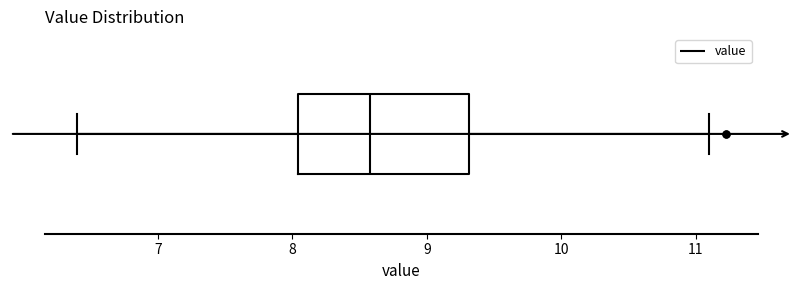

Read this box plot against the x-axis: the position of the median line, the range covered by the box, and the ends of both whiskers. The values are not printed on the chart, so give them approximately, as read against the axis.

median 8.6, box 8.0 to 9.3, whiskers 6.4 to 11.1